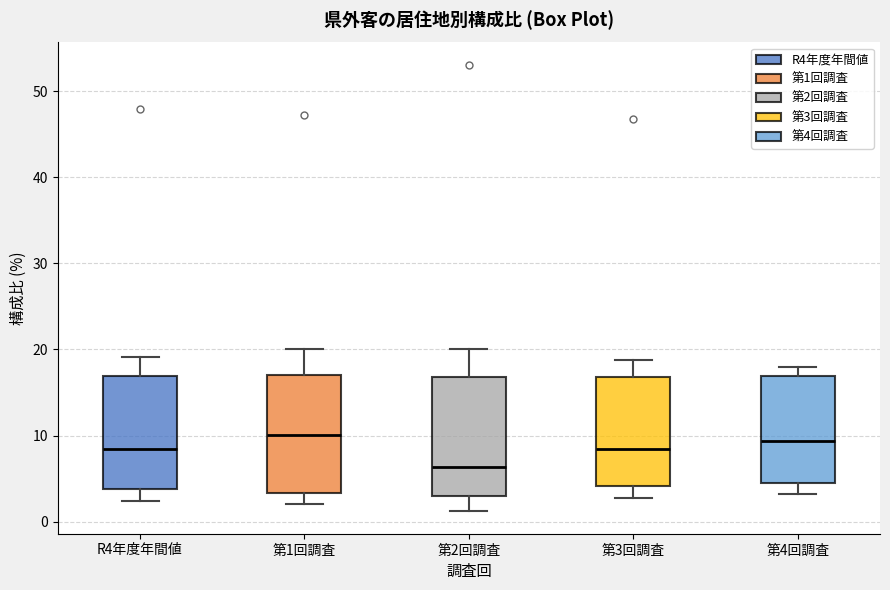

Reading left to right, transcribe this box plot: for each box, give where its median line is, the range the box spans, and where its two whiskers end, as read against the y-axis. The values are not printed on the chart, so give them approximately, as read against the axis.

R4年度年間値: median 8, box 4 to 17, whiskers 2 to 19
第1回調査: median 10, box 3 to 17, whiskers 2 to 20
第2回調査: median 6, box 3 to 17, whiskers 1 to 20
第3回調査: median 8, box 4 to 17, whiskers 3 to 19
第4回調査: median 9, box 4 to 17, whiskers 3 to 18